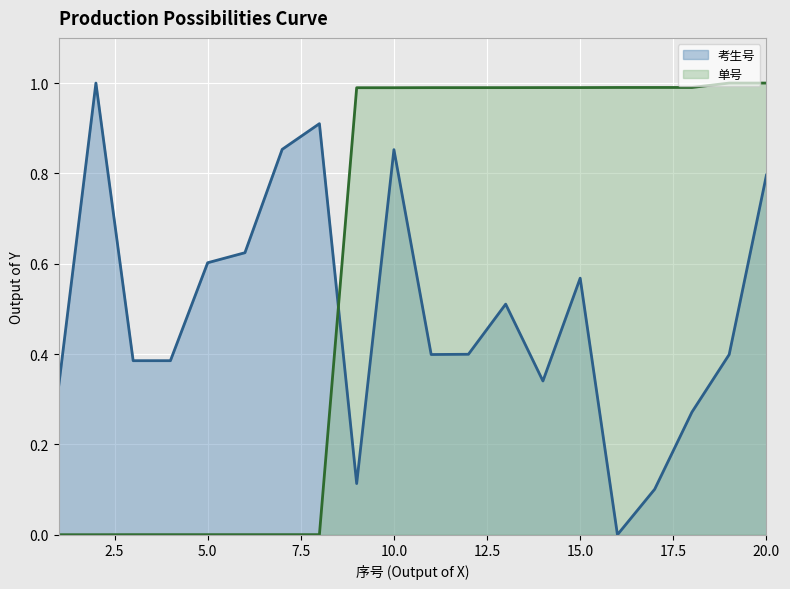

Does the chart display data point markers on the line(s)?

No